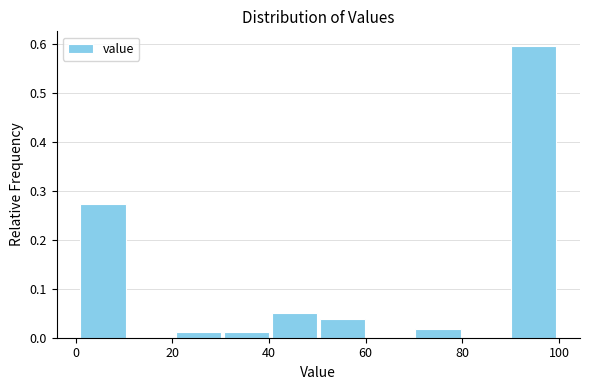

How tall is the bar that spans 30 to 40 on the x-axis? Neither the bar edges nor the heights are printed on the chart, so give them approximately, as read against the axes.

0.01